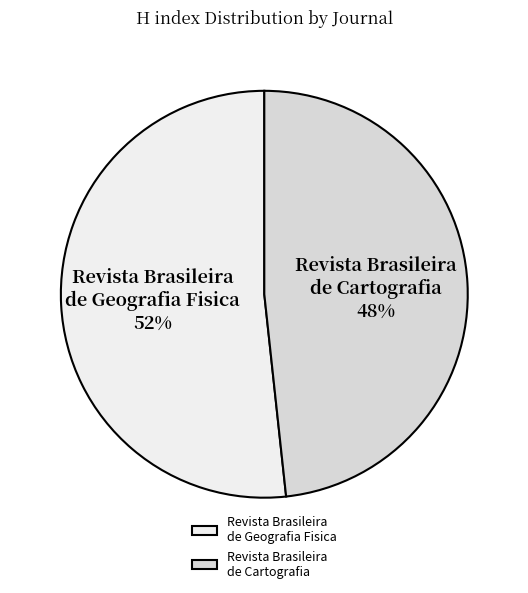

How many slices are in this pie chart?

2